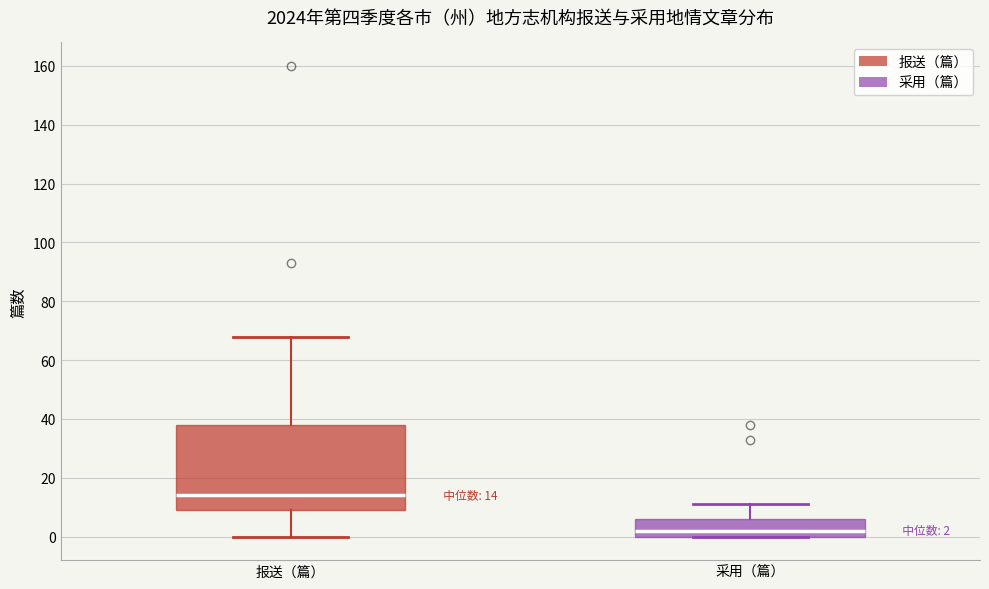

Comparing the boxes themselves (not the whiskers), which one is the tallest?

报送（篇）